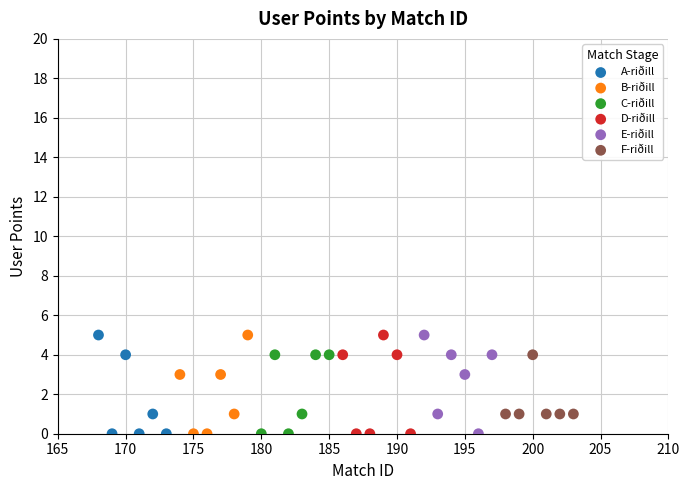

What are all the series names shown in the legend?

A-riðill, B-riðill, C-riðill, D-riðill, E-riðill, F-riðill